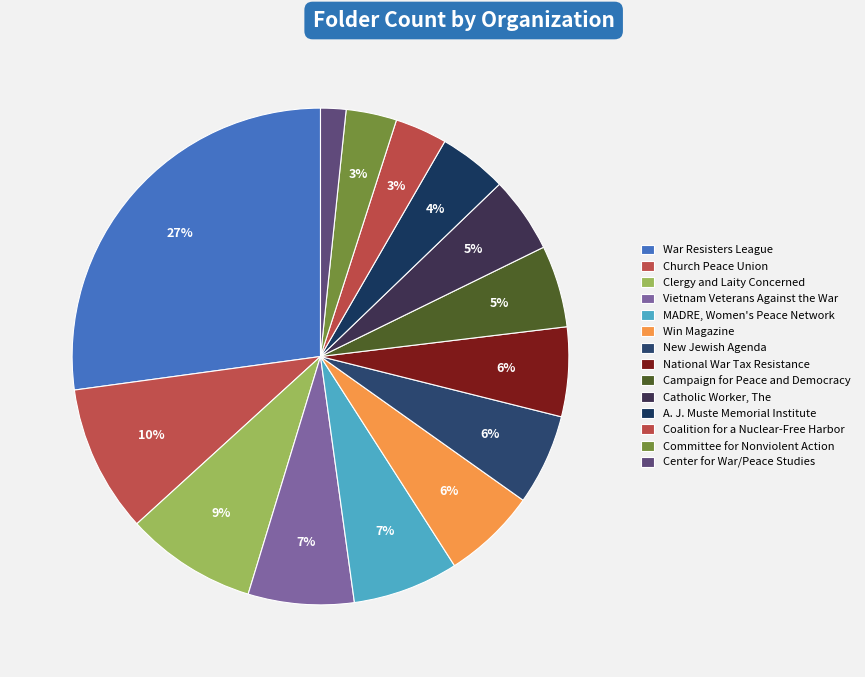

How many slices are in this pie chart?

14